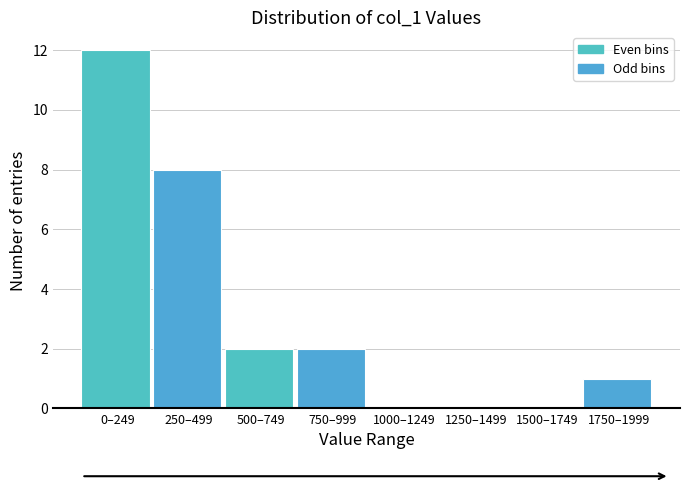

Reading left to right, extract all data points from this chart.

0–249=12	250–499=8	500–749=2	750–999=2	1000–1249=0	1250–1499=0	1500–1749=0	1750–1999=1